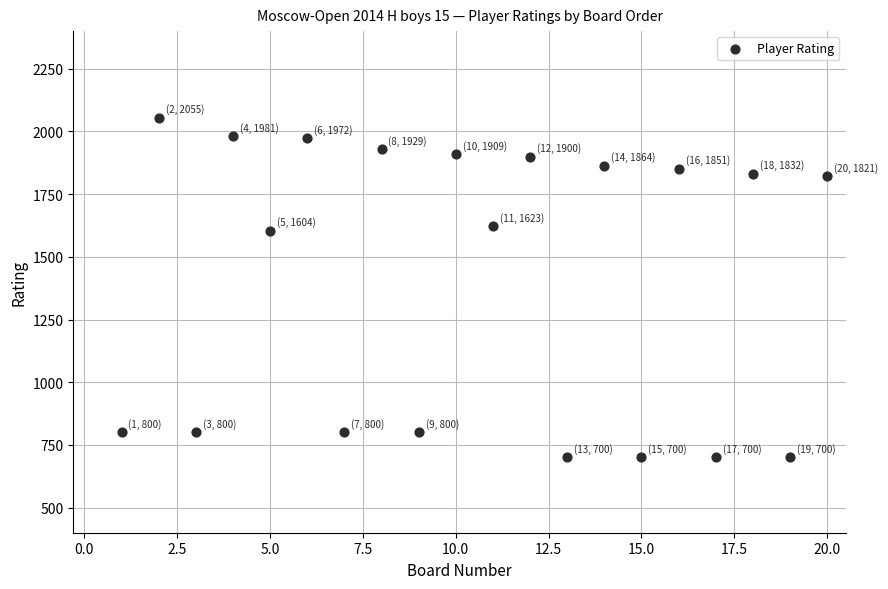

What is the range of X values (max minus min)?

19